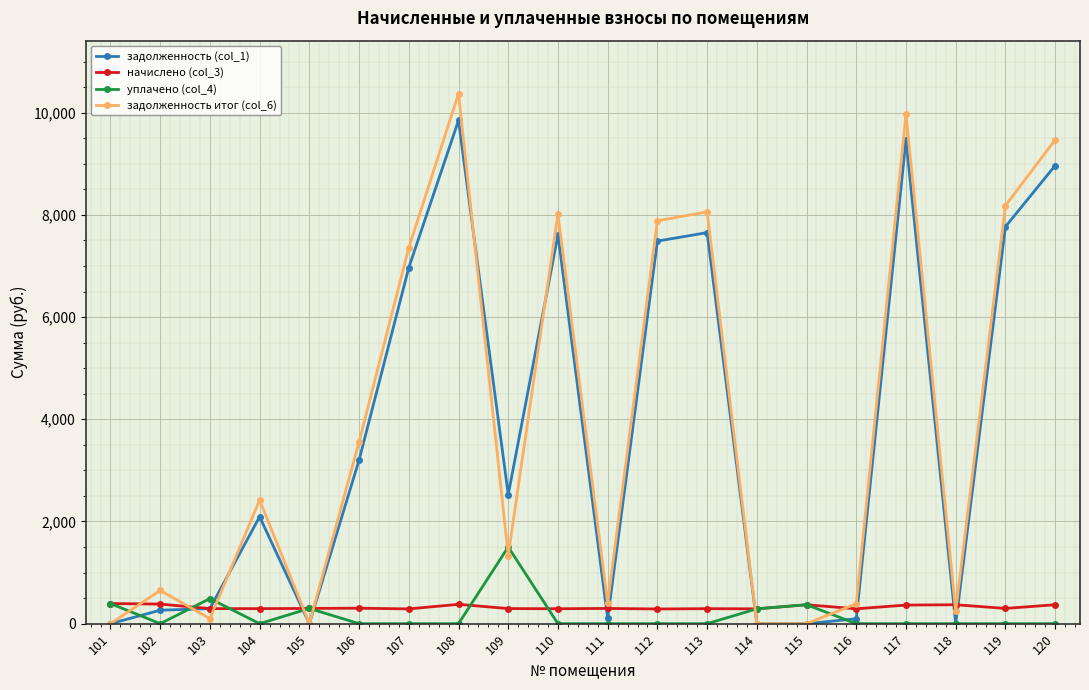

Is the value of начислено (col_3) at 107 greater than the value of задолженность (col_1) at 111?

Yes